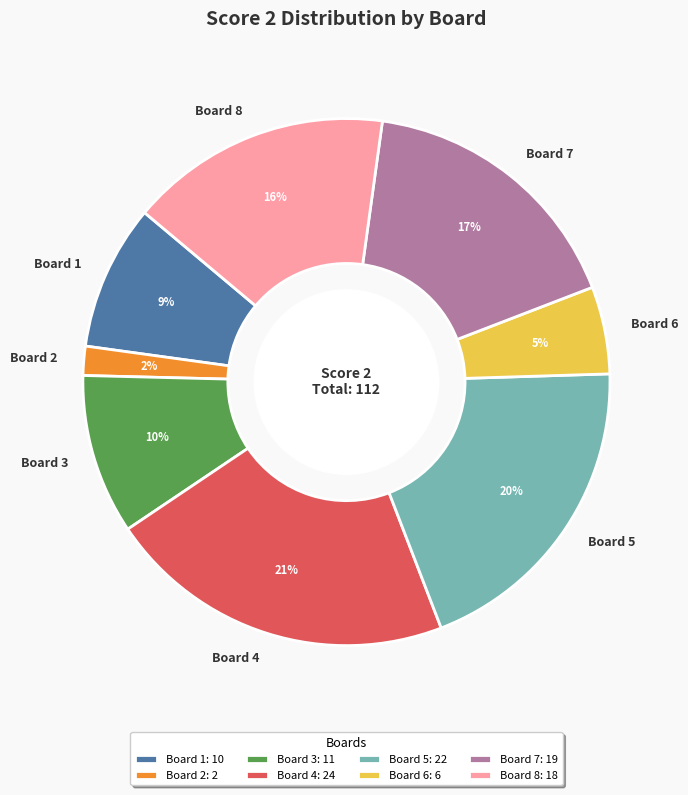

To the nearest percent, what is the difference between the Board 8 and Board 5 slice percentages?

4%